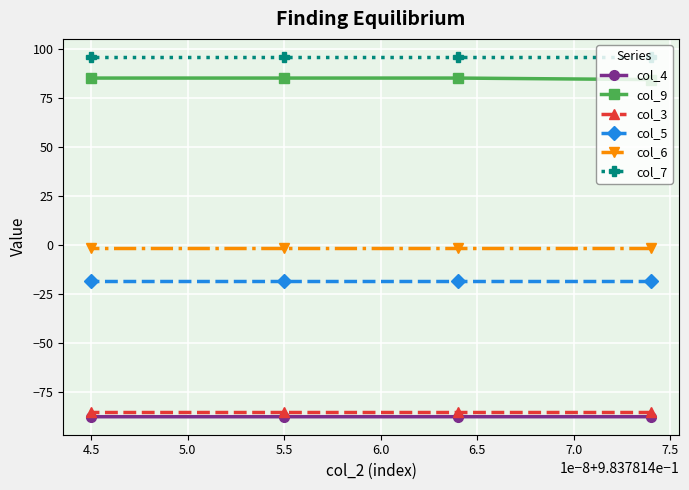

Does the chart display data point markers on the line(s)?

Yes